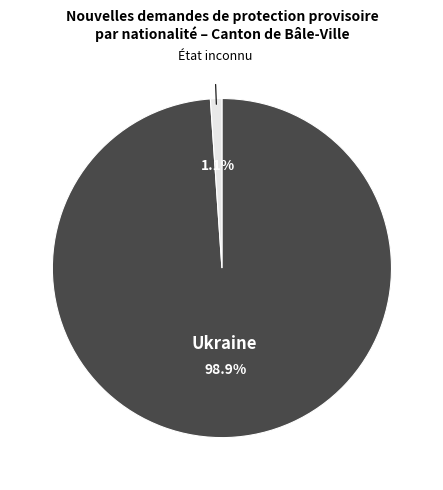

Which category has the biggest portion of the pie?

Ukraine